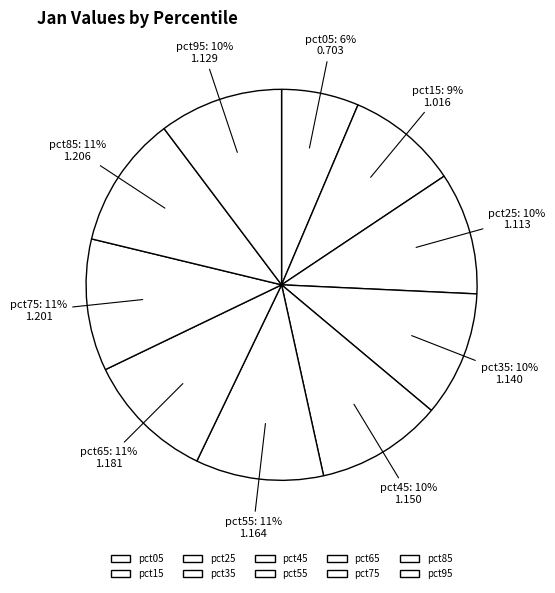

What is the ratio of the value at pct35 to the value at pct45?

1.0